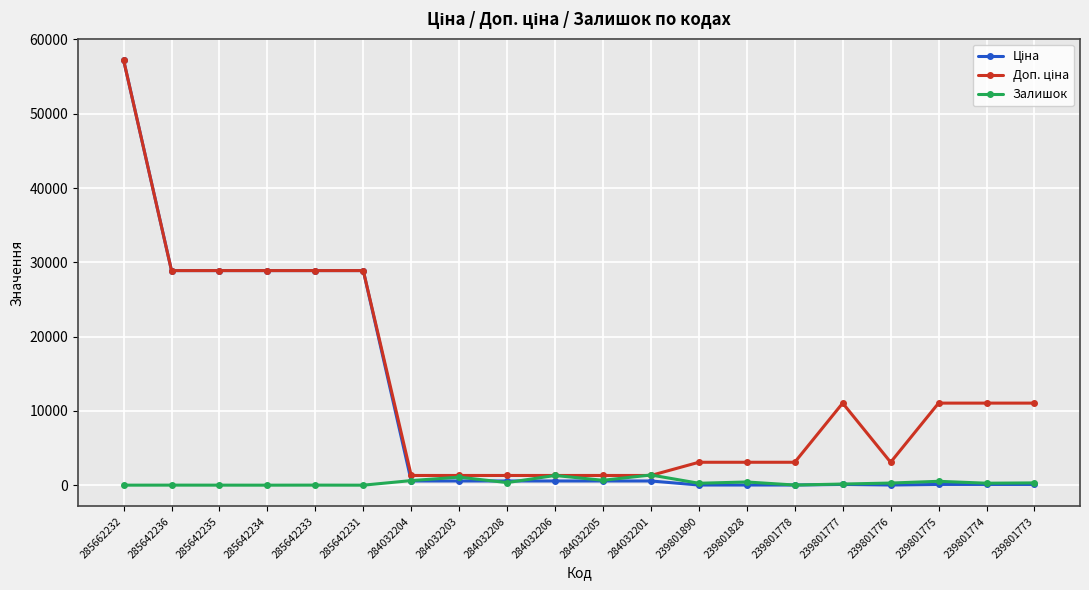

What is the label of the 14th point from the right?

284032204